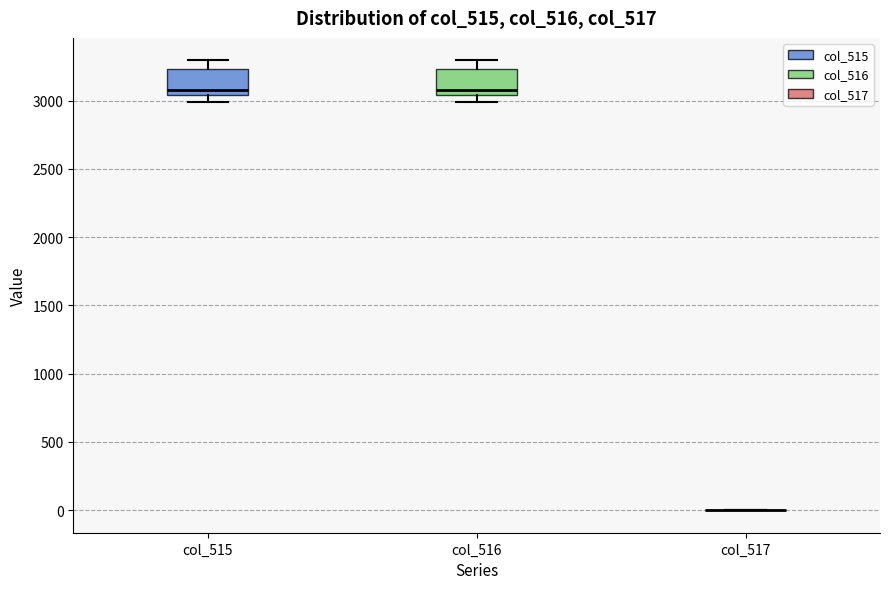

Reading left to right, transcribe this box plot: for each box, give where its median line is, the range the box spans, and where its two whiskers end, as read against the y-axis. The values are not printed on the chart, so give them approximately, as read against the axis.

col_515: median 3100, box 3050 to 3250, whiskers 3000 to 3300
col_516: median 3100, box 3050 to 3250, whiskers 3000 to 3300
col_517: box collapsed to a line at 0, whiskers 0 to 0